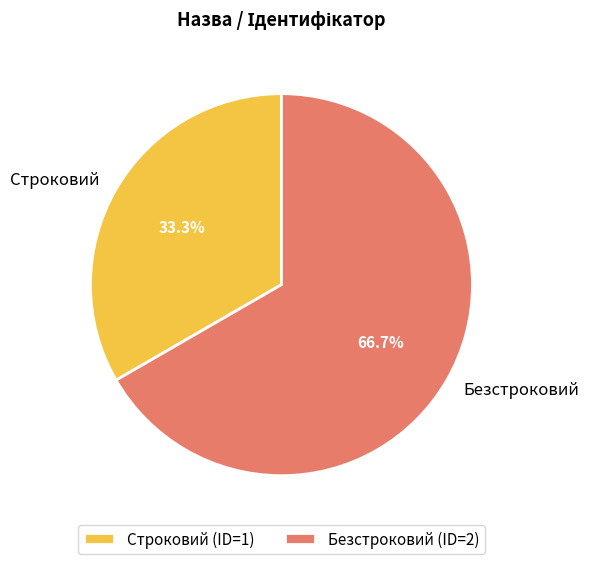

Which has a higher value, Безстроковий or Строковий?

Безстроковий